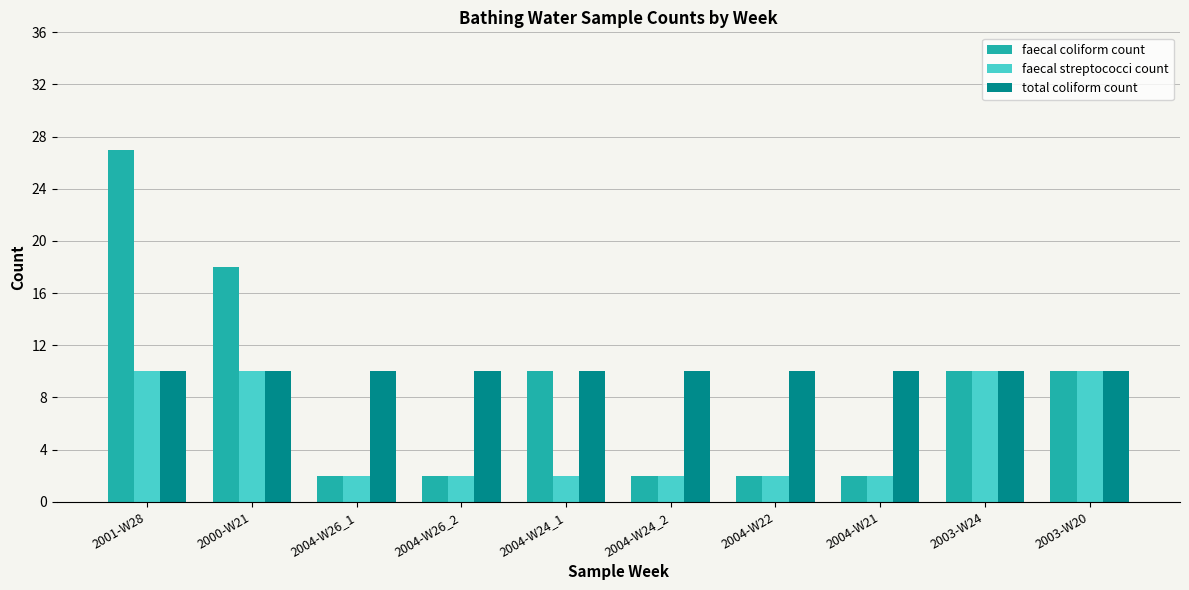

The faecal coliform count series shows 18 at 2001-W28. True or false?

False